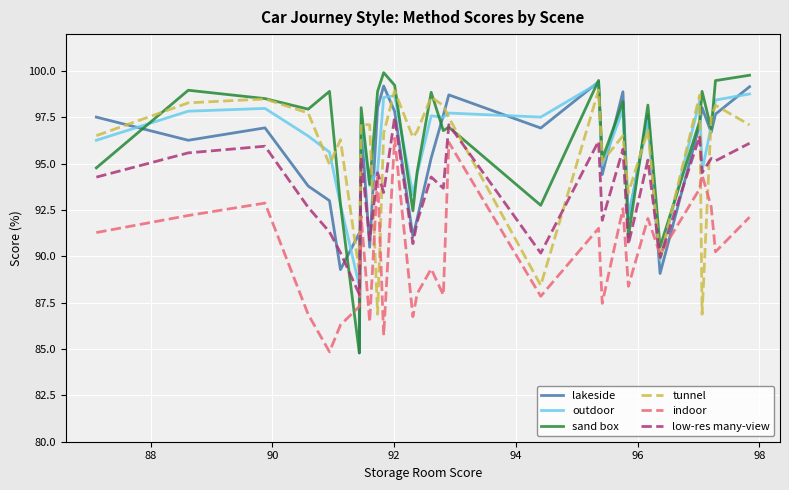

What is the minimum value shown in the chart?

84.8